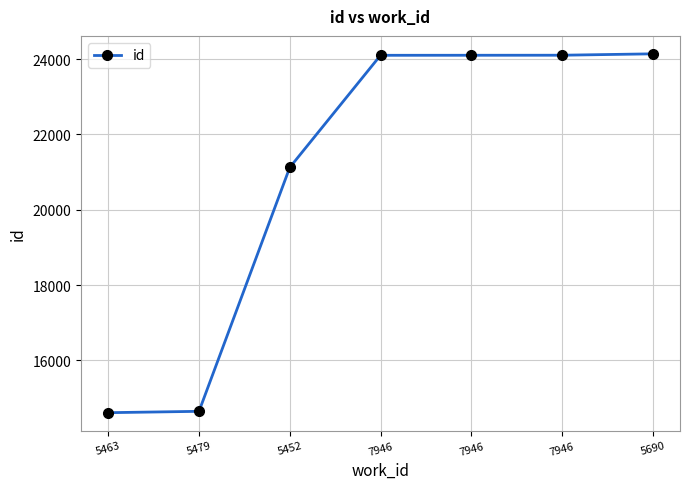

What is the sum of the values at 5463 and 7946?

38713